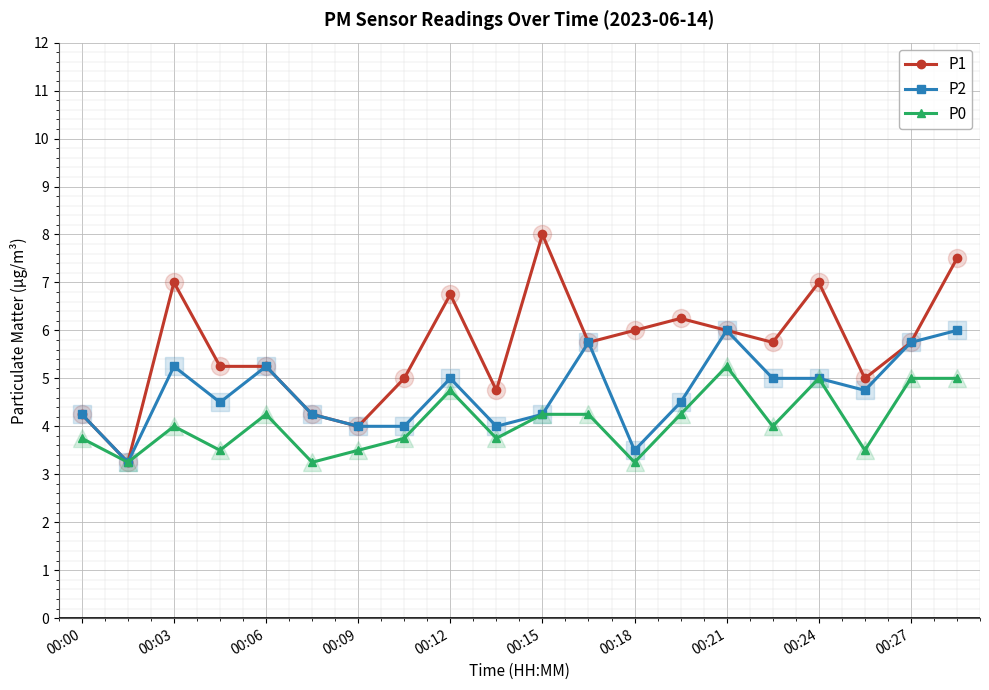

Which series has the largest range (max minus min)?

P1